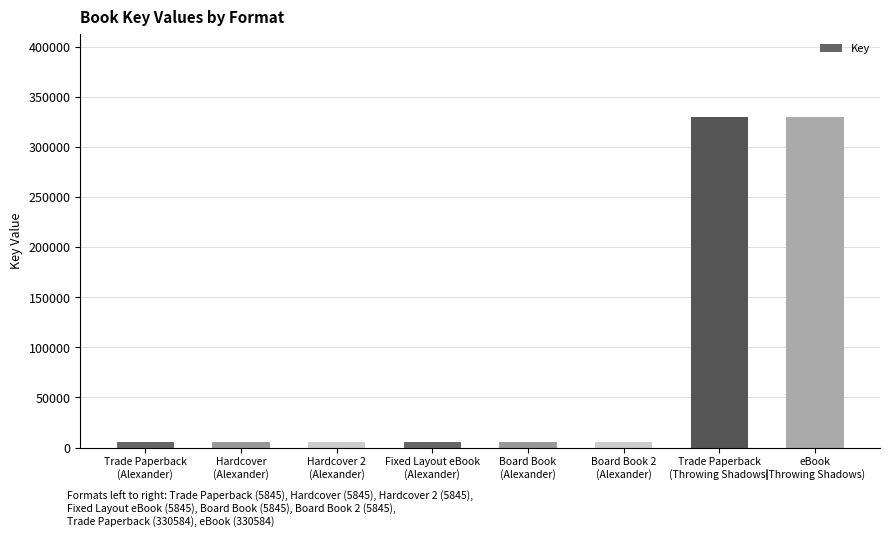

Reading right to left, transcribe all the data shown in this chart.

330584	330584	5845	5845	5845	5845	5845	5845